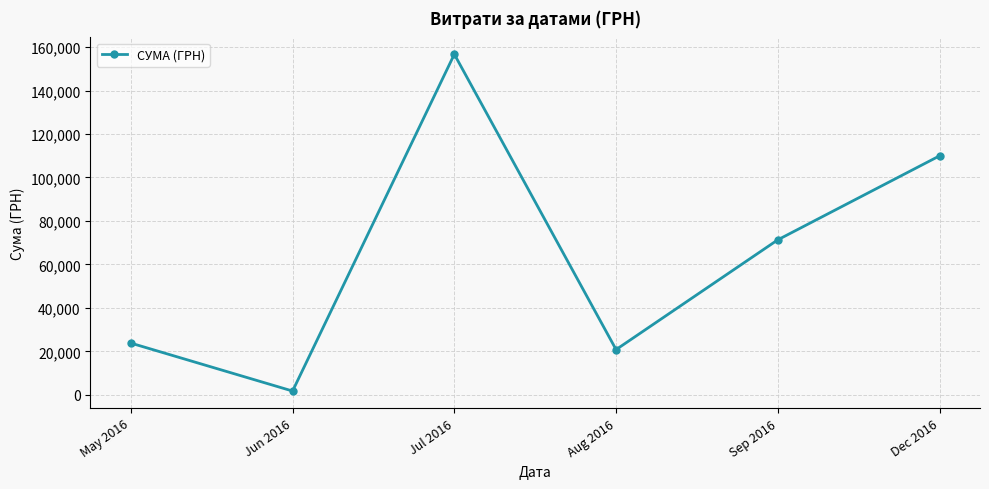

Reading left to right, list all the values displayed in this chart.

May 2016=23794.2	Jun 2016=1735.0	Jul 2016=156699.6	Aug 2016=20806.7	Sep 2016=71317.2	Dec 2016=109956.0